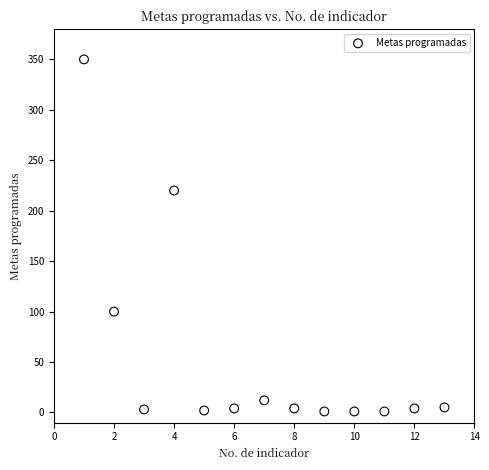

What is the range of X values (max minus min)?

12